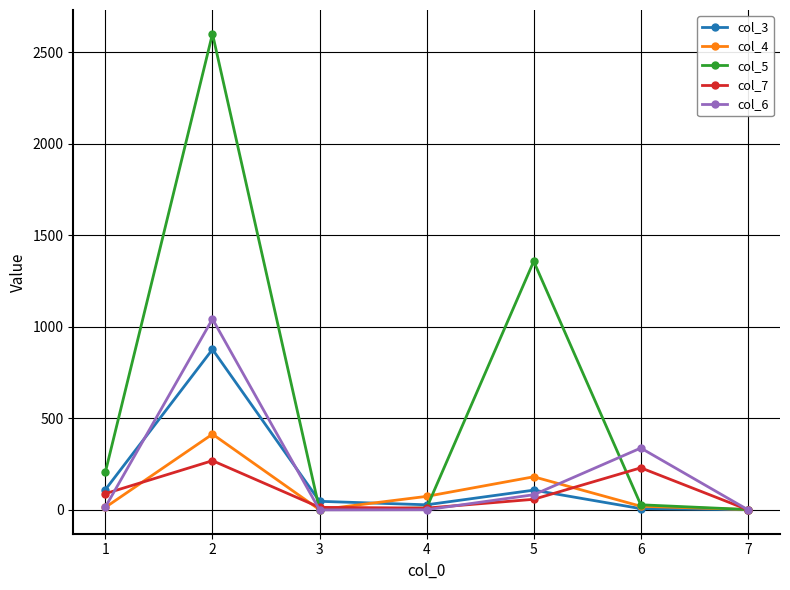

Which series has the largest range (max minus min)?

col_5